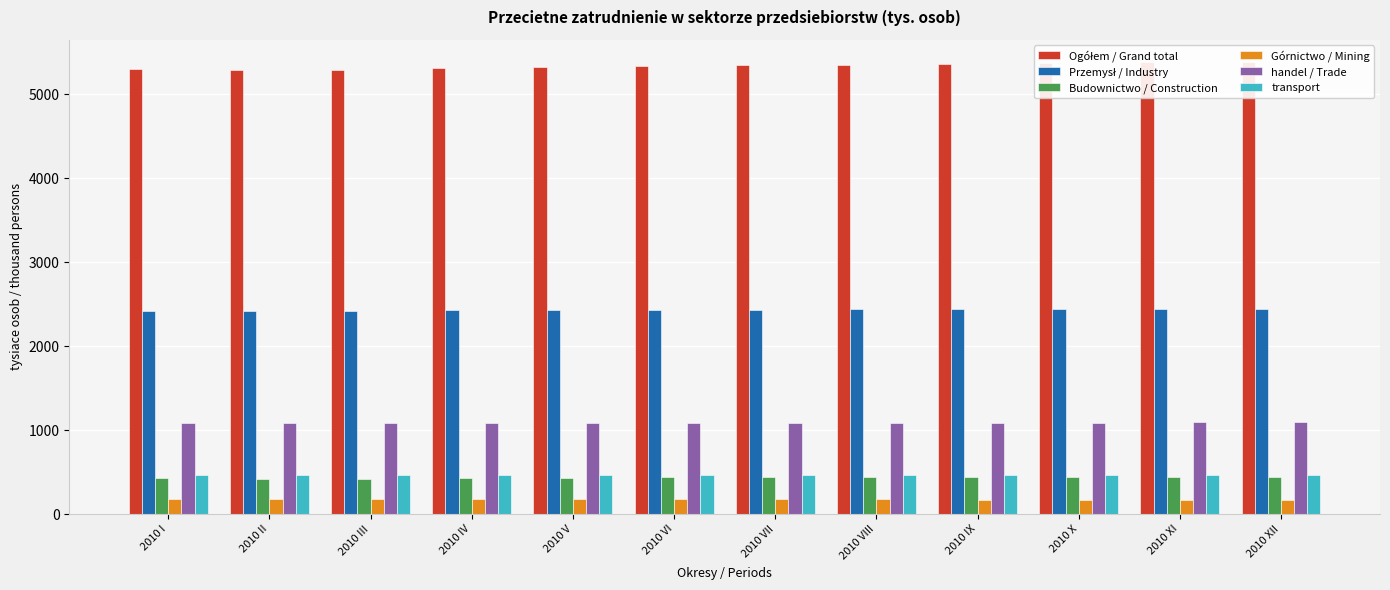

What is the difference between the highest and lowest values at 2010 IV?

5128